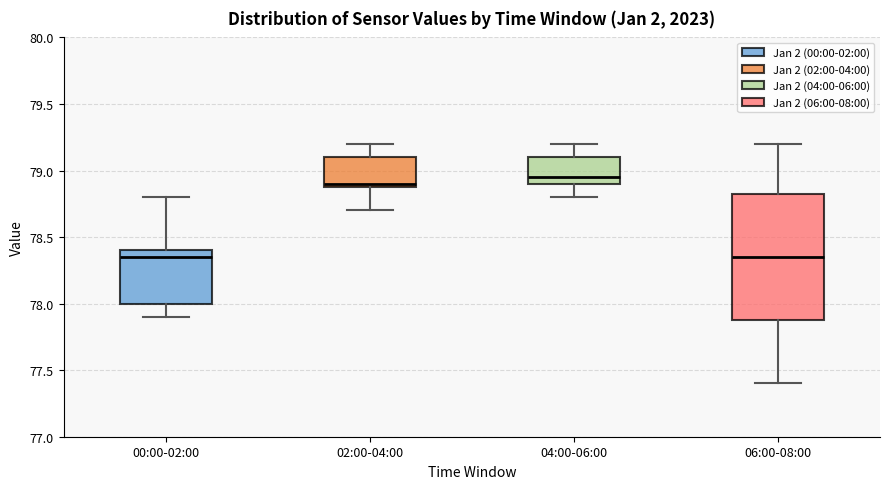

Where is the lower edge of the box for 02:00-04:00 on the y-axis? The values are not printed on the chart, so give them approximately, as read against the axis.

78.90